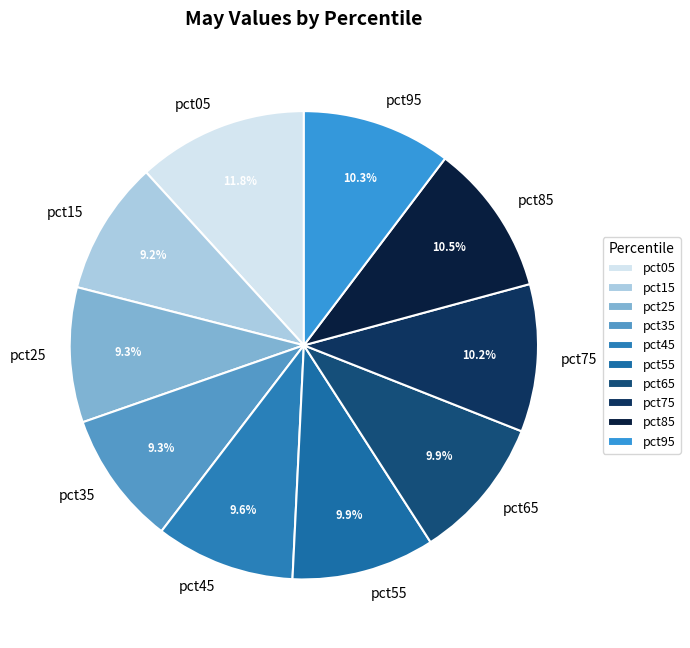

Which slice is the largest?

pct05